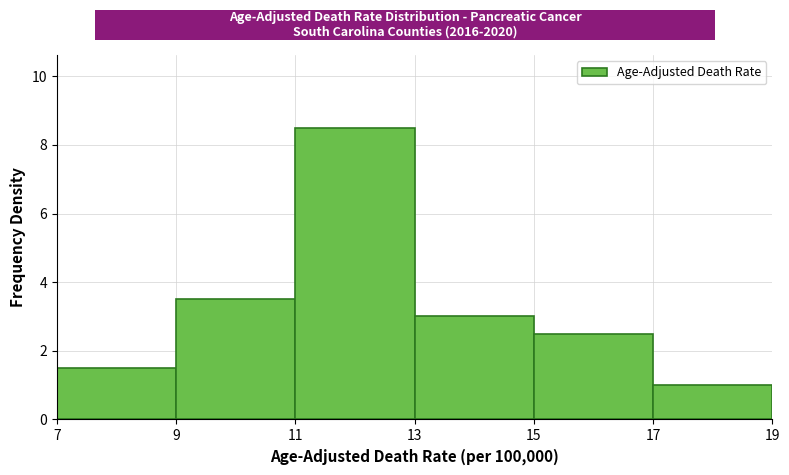

What is the height of the bar covering 17 to 19 on the x-axis? The values are not printed on the chart, so give them approximately, as read against the axis.

1.0